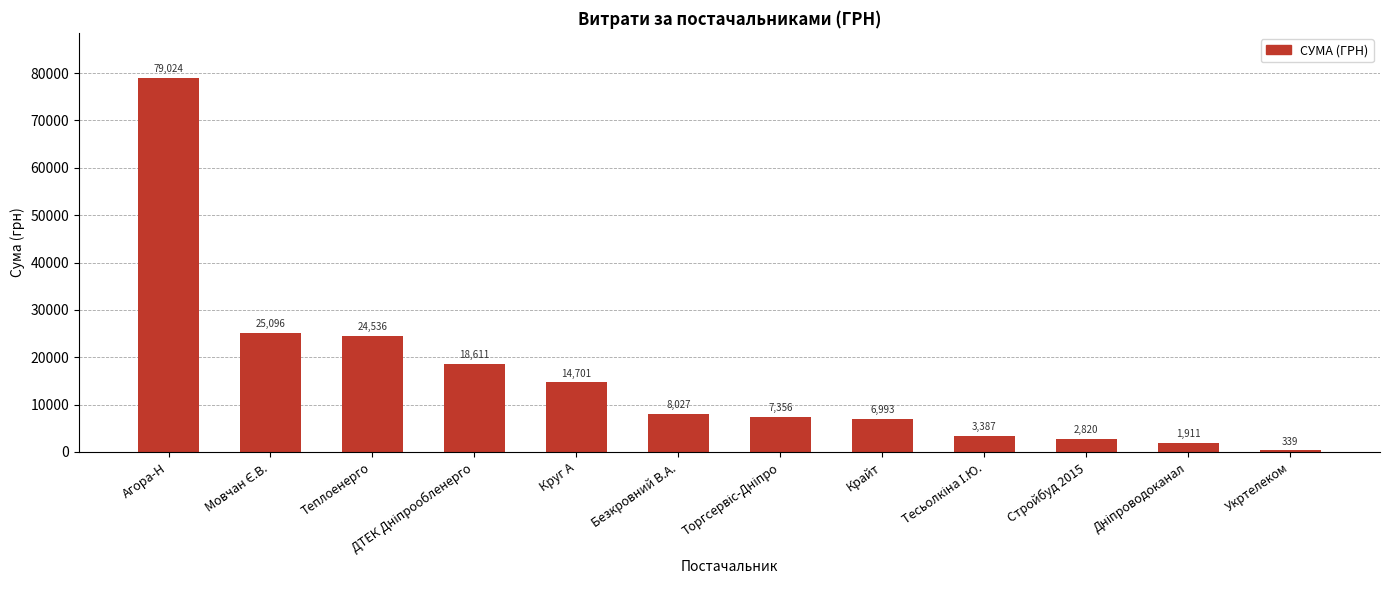

What is the label of the 12th bar from the right?

Агора-Н